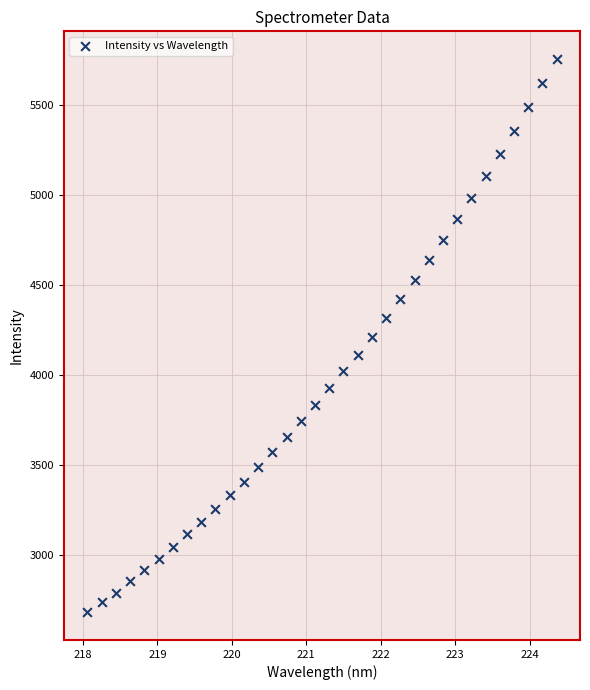

What is the range of Y values (max minus min)?

3080.4